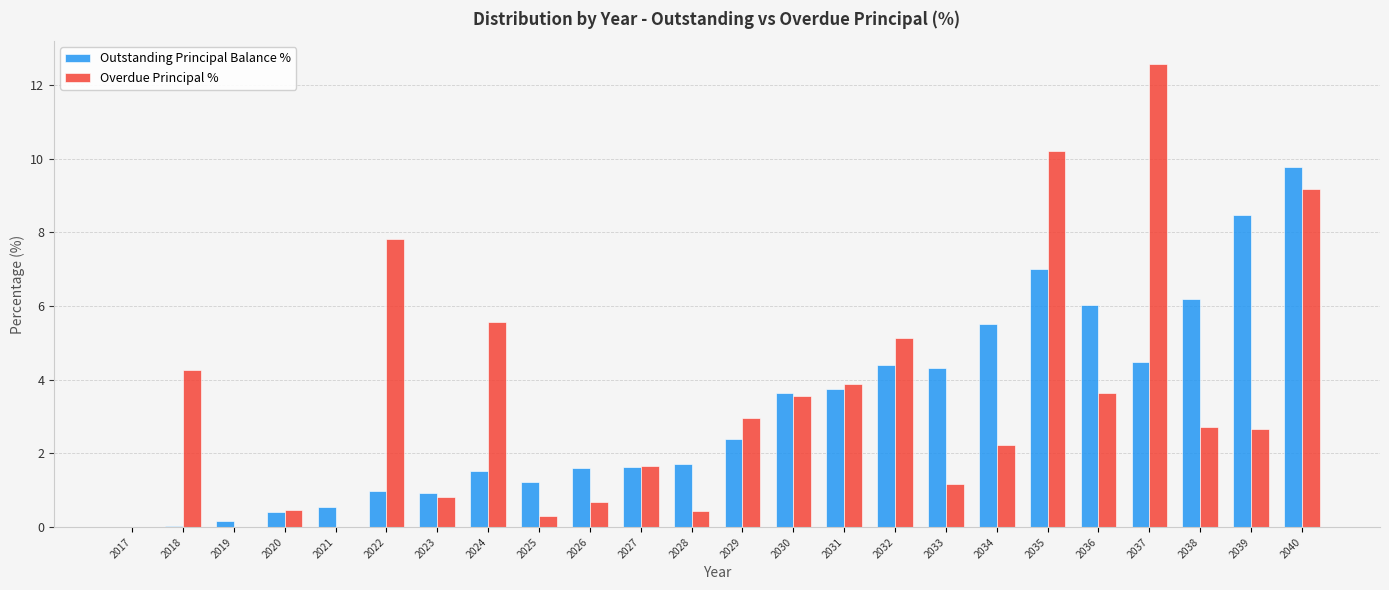

What is the total value across all series at 2035?

17.2